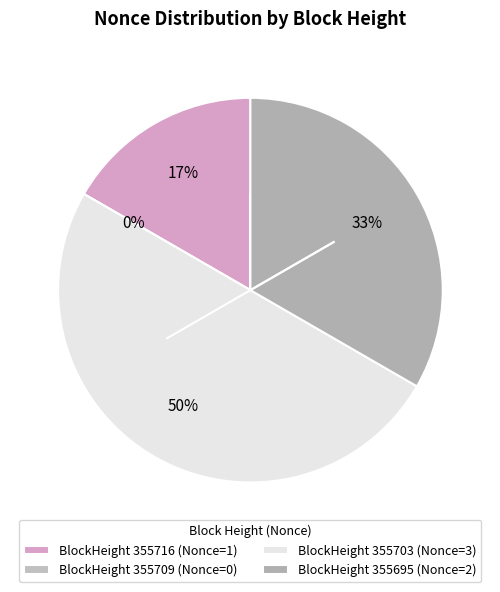

Which category has the smallest portion of the pie?

355709